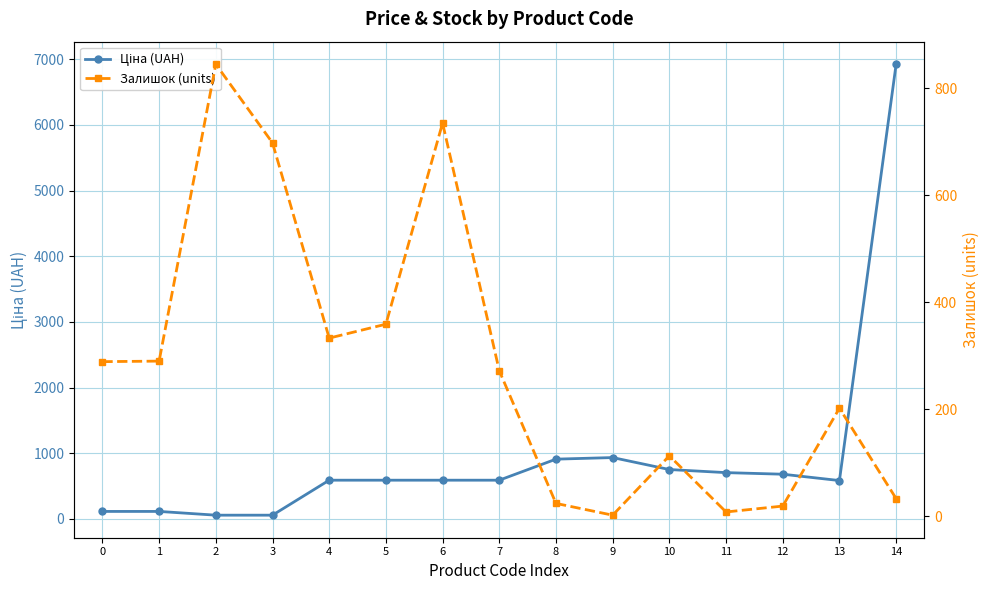

Rank the series at 7 from highest to lowest value.

Ціна (UAH), Залишок (units)